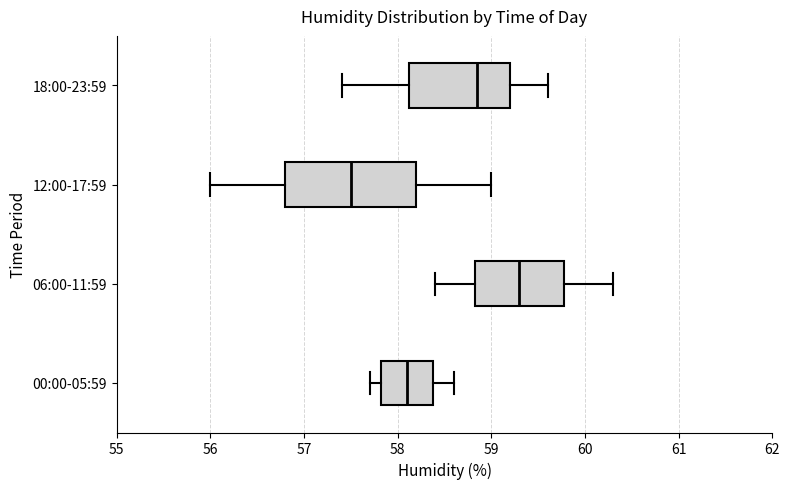

Where does the median line of the box for 12:00-17:59 sit on the x-axis? The values are not printed on the chart, so give them approximately, as read against the axis.

57.5